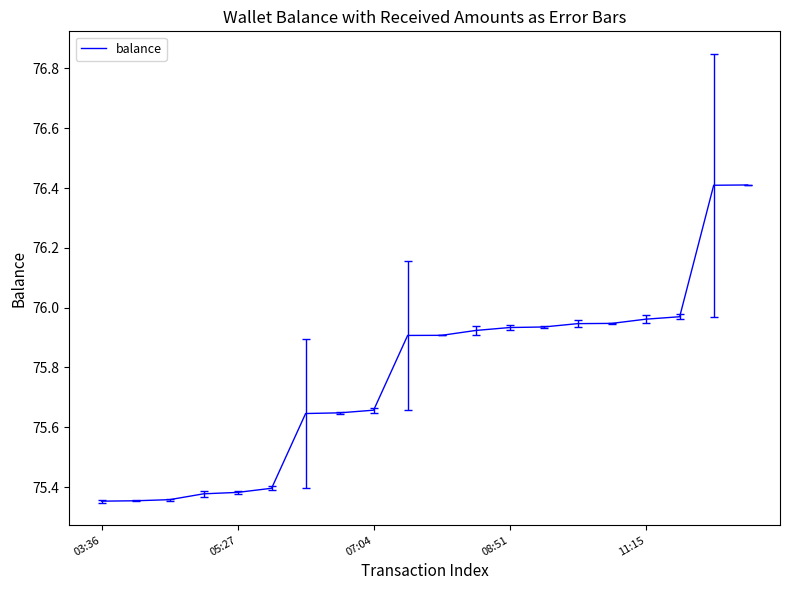

What is the difference between the maximum and minimum values?

1.1